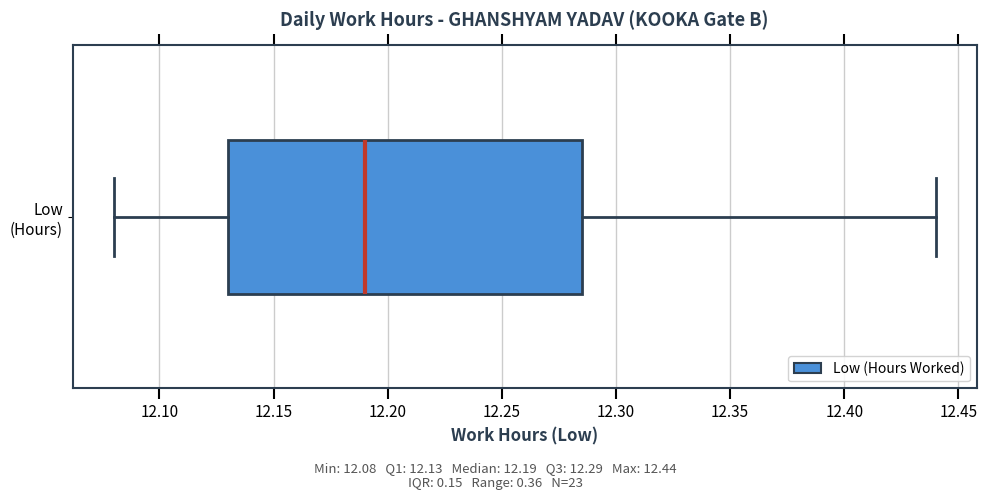

Transcribe this box plot: give where the median line is, the range the box spans, and where the two whiskers end, as read against the x-axis. The values are not printed on the chart, so give them approximately, as read against the axis.

median 12.190, box 12.130 to 12.285, whiskers 12.080 to 12.440